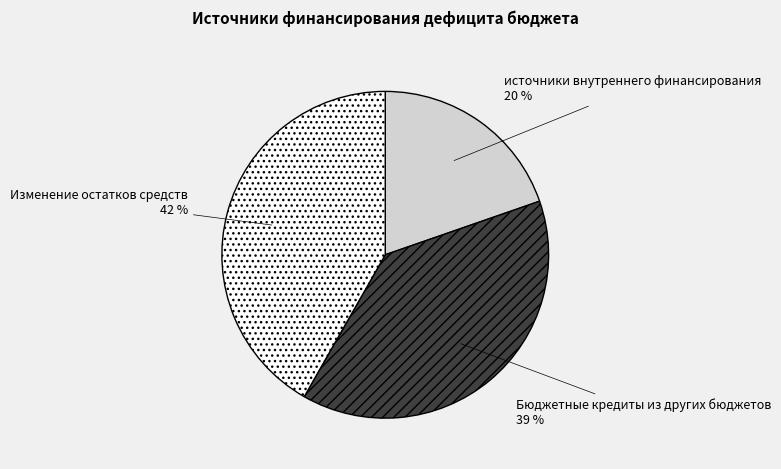

How many slices are in this pie chart?

3